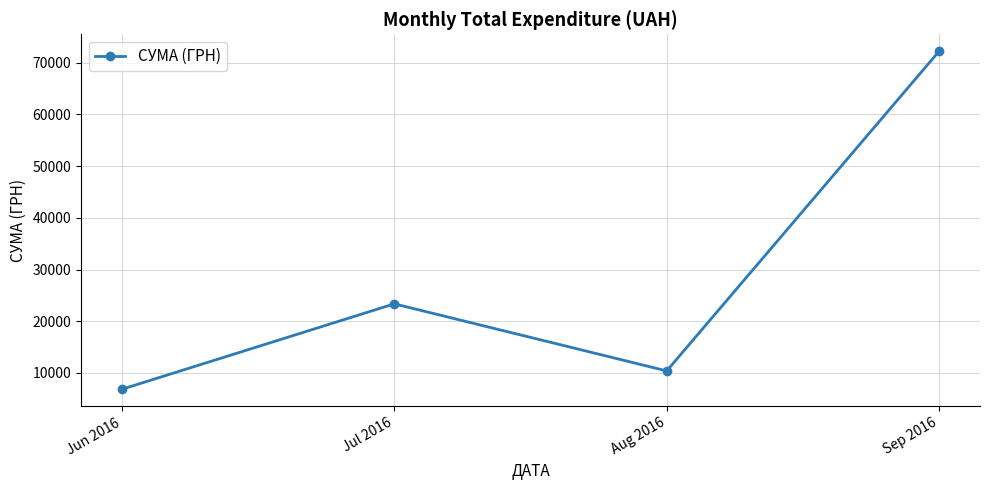

How many values exceed 23360?

2